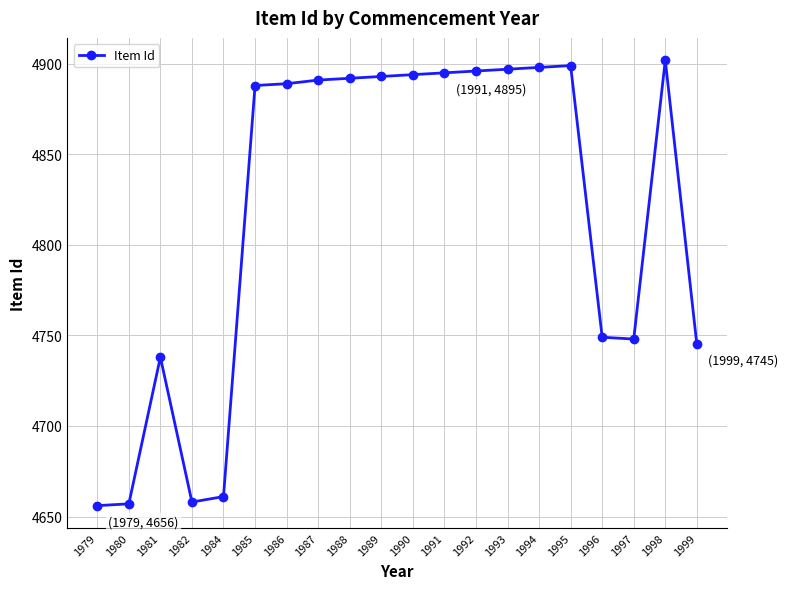

True or false: the data shows 6310 at 1982.

False